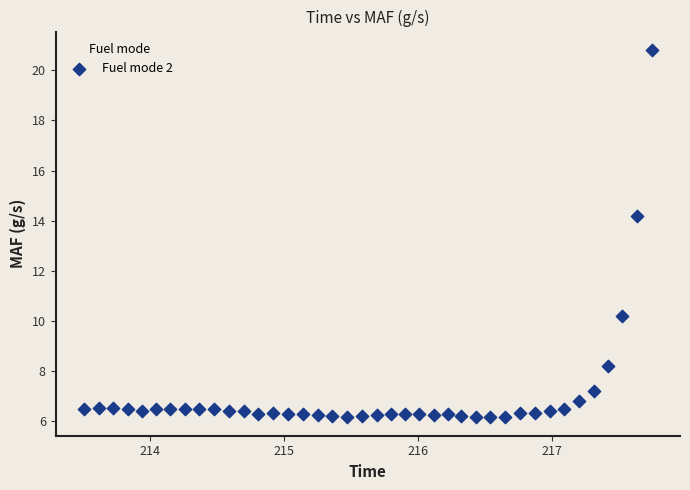

What is the range of X values (max minus min)?

4.2